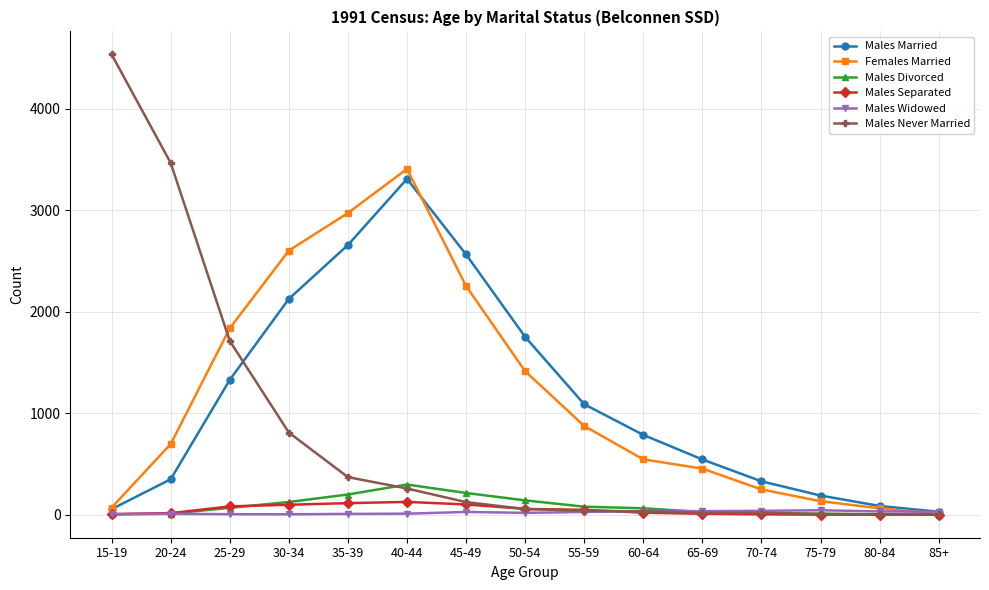

Which label corresponds to the largest value in the chart?

15-19